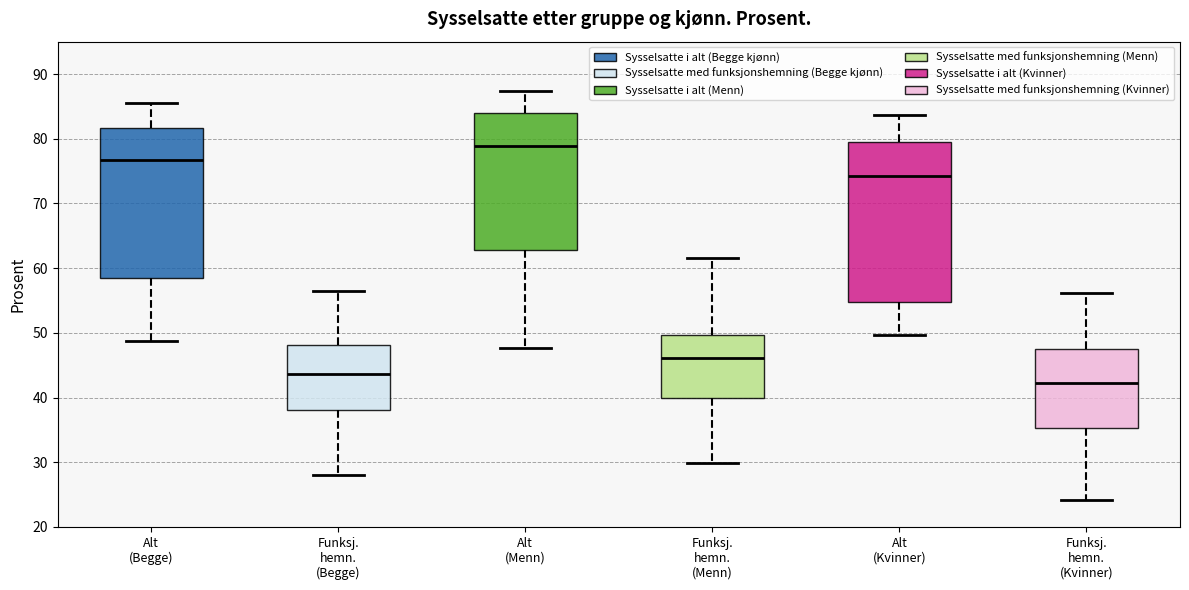

Reading left to right, transcribe this box plot: for each box, give where its median line is, the range the box spans, and where its two whiskers end, as read against the y-axis. The values are not printed on the chart, so give them approximately, as read against the axis.

Alt (Begge): median 77, box 58 to 82, whiskers 49 to 86
Funksj. hemn. (Begge): median 44, box 38 to 48, whiskers 28 to 56
Alt (Menn): median 79, box 63 to 84, whiskers 48 to 87
Funksj. hemn. (Menn): median 46, box 40 to 50, whiskers 30 to 62
Alt (Kvinner): median 74, box 55 to 80, whiskers 50 to 84
Funksj. hemn. (Kvinner): median 42, box 35 to 48, whiskers 24 to 56